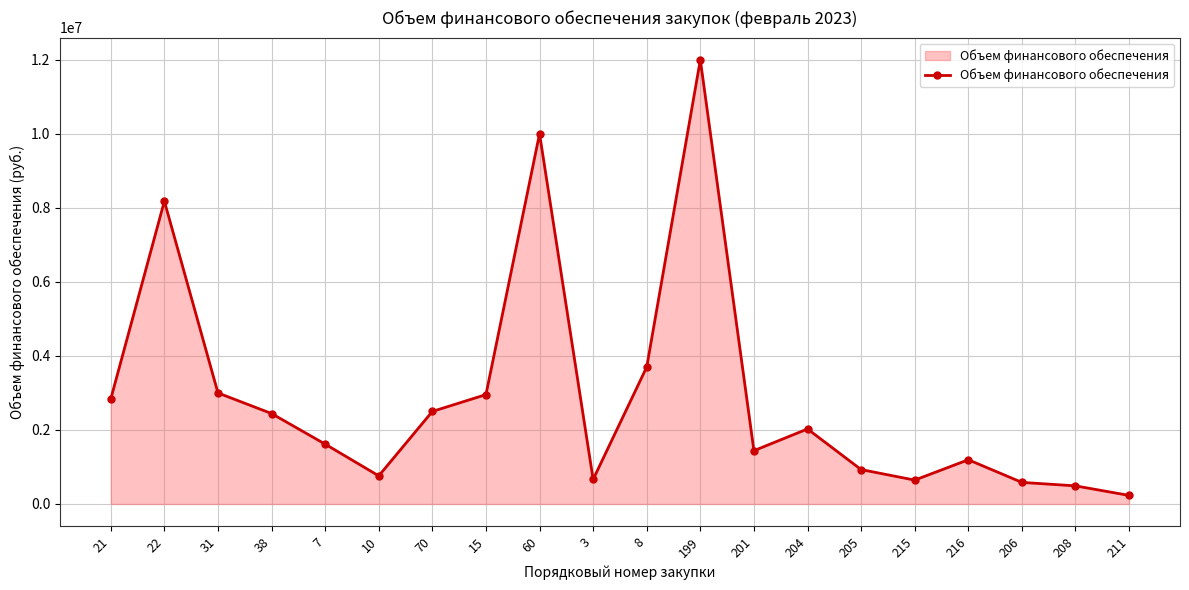

What is the approximate value at 22?

8181492.1